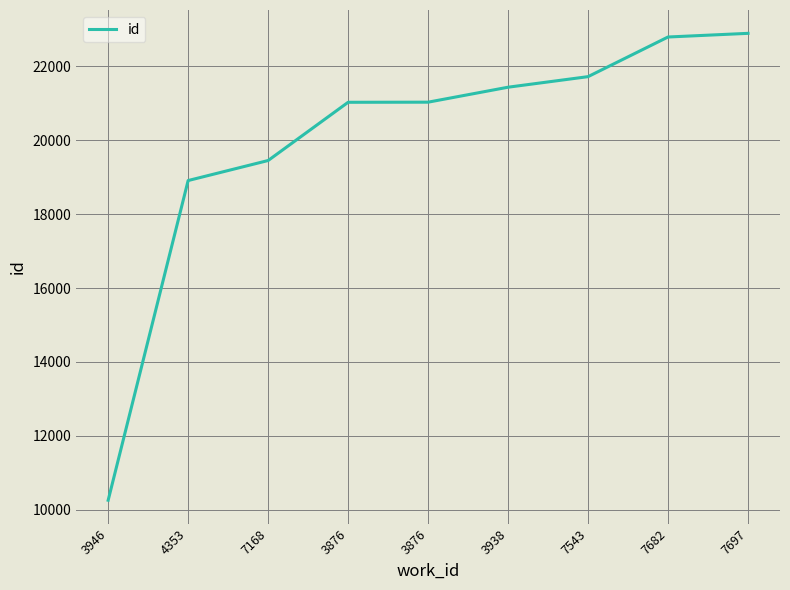

What is the value of the 6th point from the left?

21435